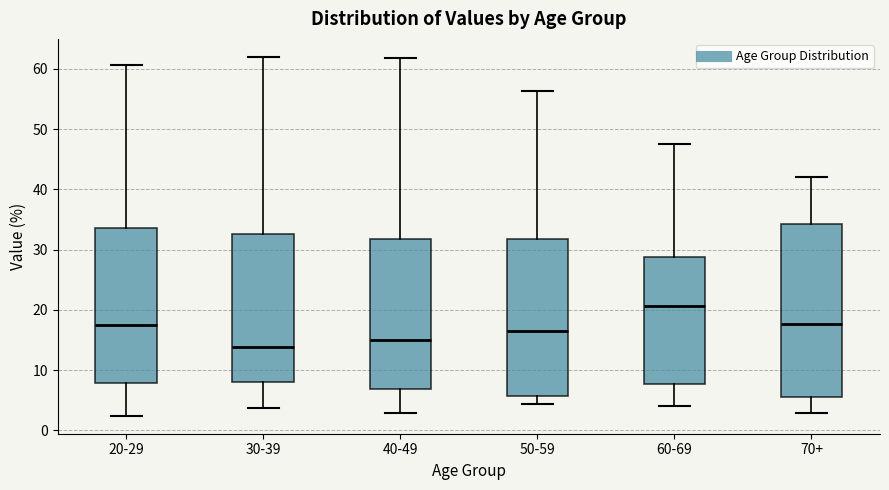

Comparing the boxes themselves (not the whiskers), which one is the tallest?

70+